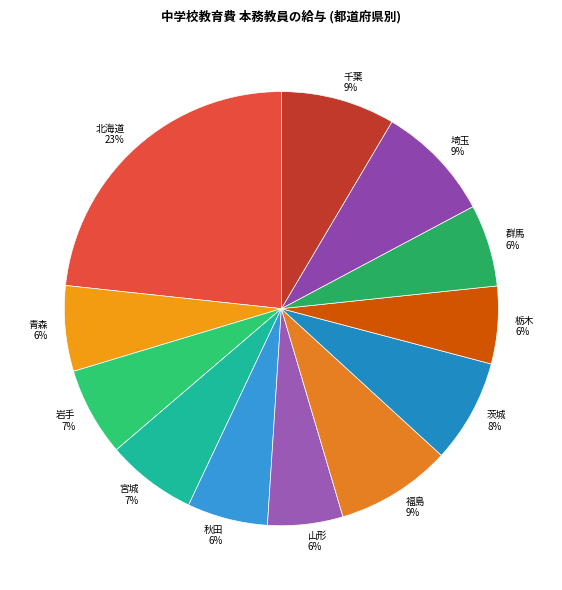

To the nearest percent, what is the average slice percentage?

8%